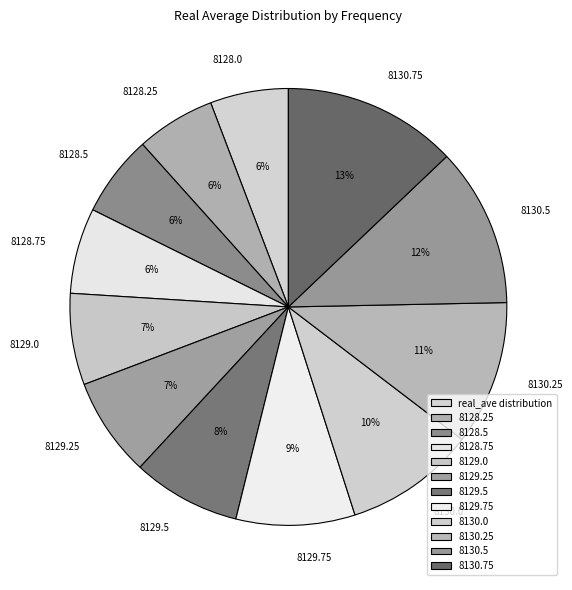

Is there a majority slice in this chart?

No